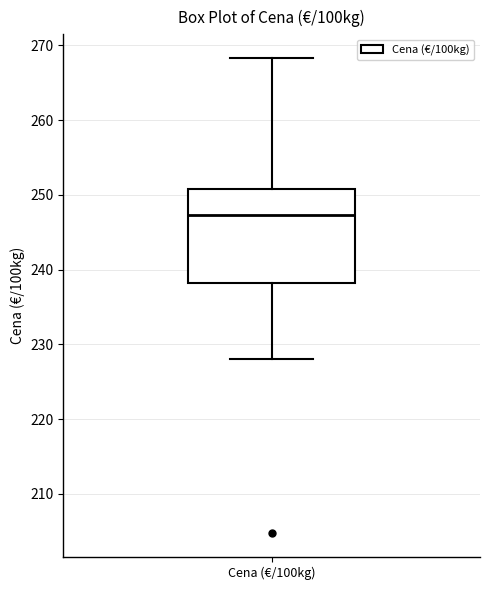

Where does the upper whisker of the box for Cena (€/100kg) end on the y-axis? The values are not printed on the chart, so give them approximately, as read against the axis.

268